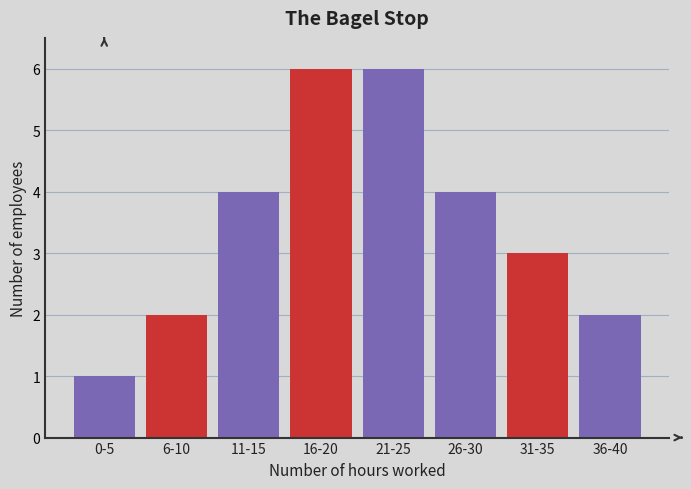

Reading left to right, extract all data points from this chart.

1	2	4	6	6	4	3	2